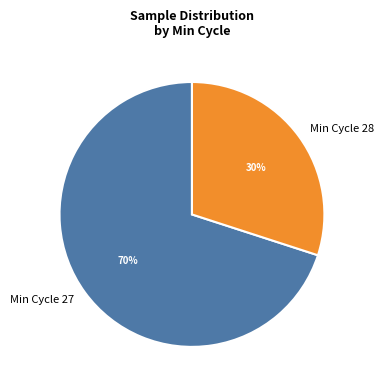

Which category has the biggest portion of the pie?

Min Cycle 27